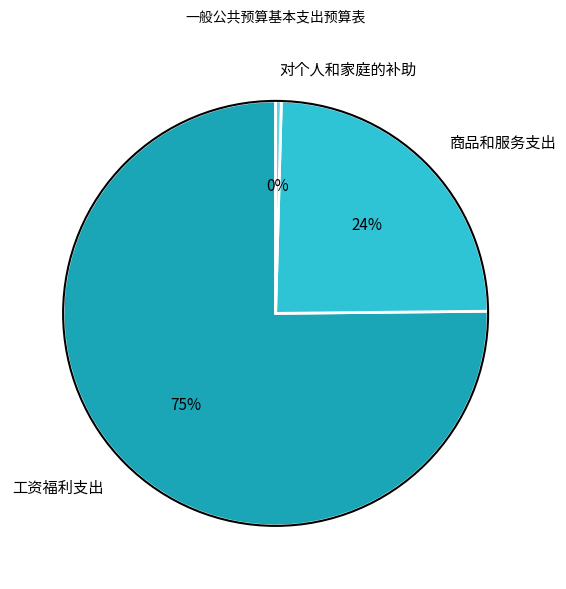

Is the sum of 工资福利支出 and 对个人和家庭的补助 greater than half?

Yes